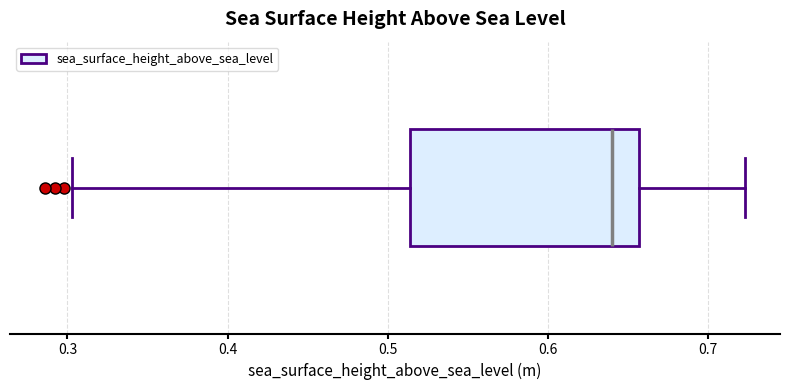

Read this box plot against the x-axis: the position of the median line, the range covered by the box, and the ends of both whiskers. The values are not printed on the chart, so give them approximately, as read against the axis.

median 0.64, box 0.51 to 0.66, whiskers 0.30 to 0.72